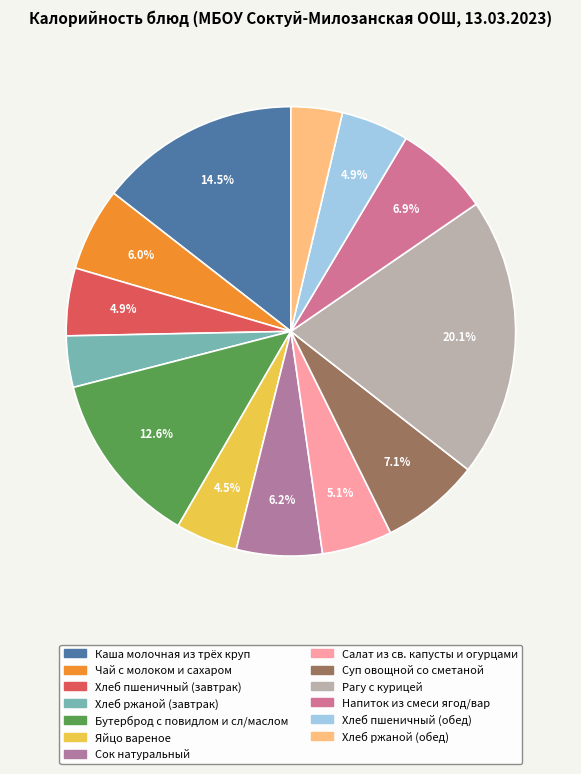

Is the sum of Яйцо вареное and Хлеб ржаной (обед) greater than half?

No